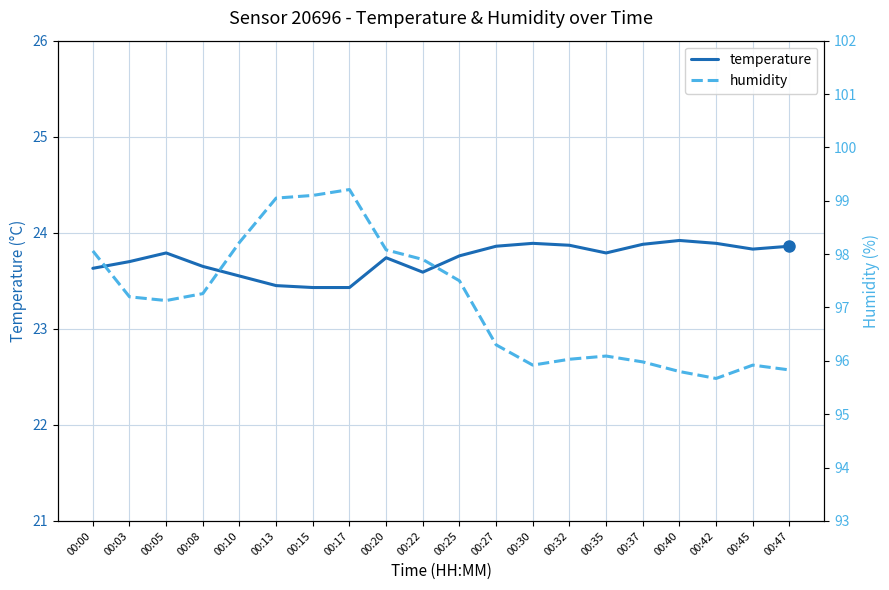

True or false: humidity and temperature cross at least once.

False